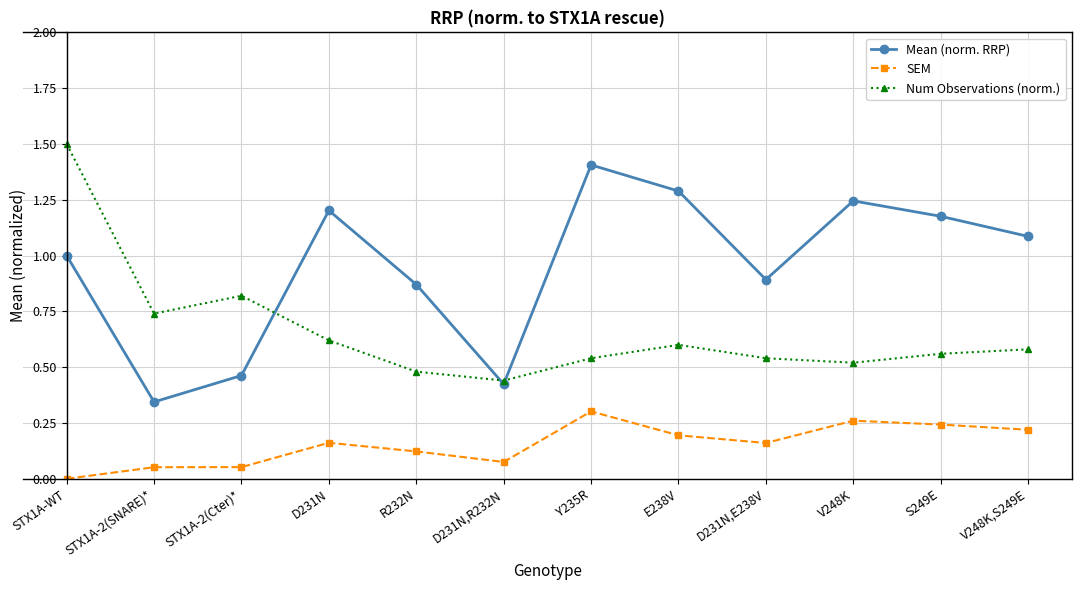

True or false: SEM and Num Observations (norm.) intersect in this chart.

False